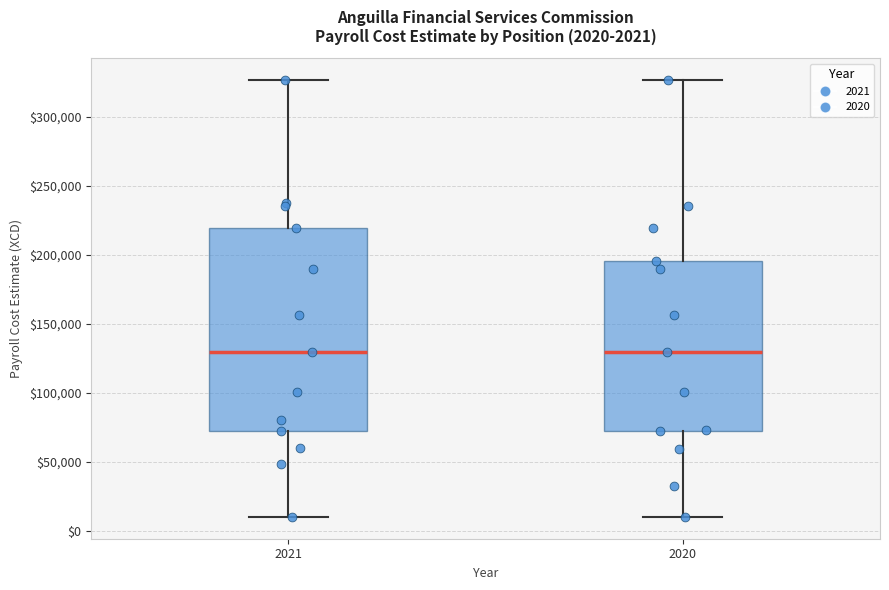

Which box is the tallest, from its lower edge to its upper edge?

2021